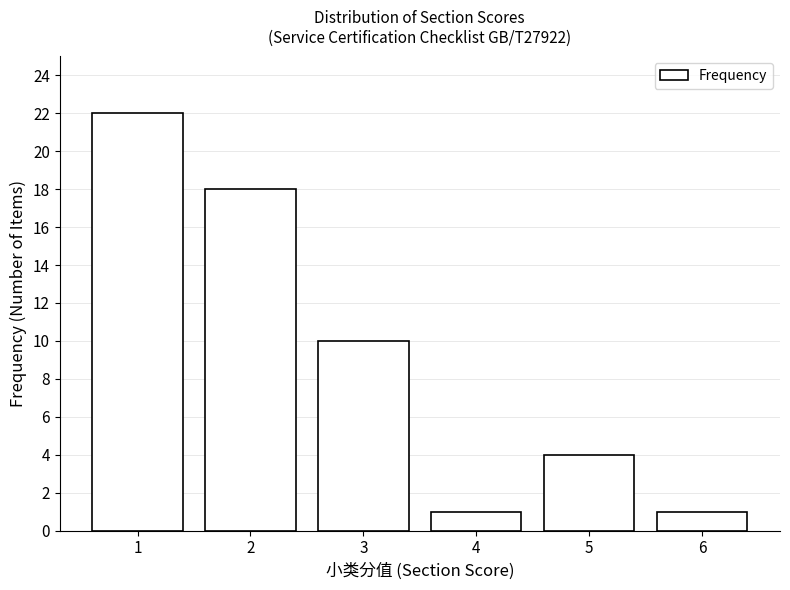

Reading left to right, list every bar in this chart as the range it spans on the x-axis followed by its height. The values are not printed on the chart, so give them approximately, as read against the axis.

0.5 to 1.5: 22
1.5 to 2.5: 18
2.5 to 3.5: 10
3.5 to 4.5: 1
4.5 to 5.5: 4
5.5 to 6.5: 1